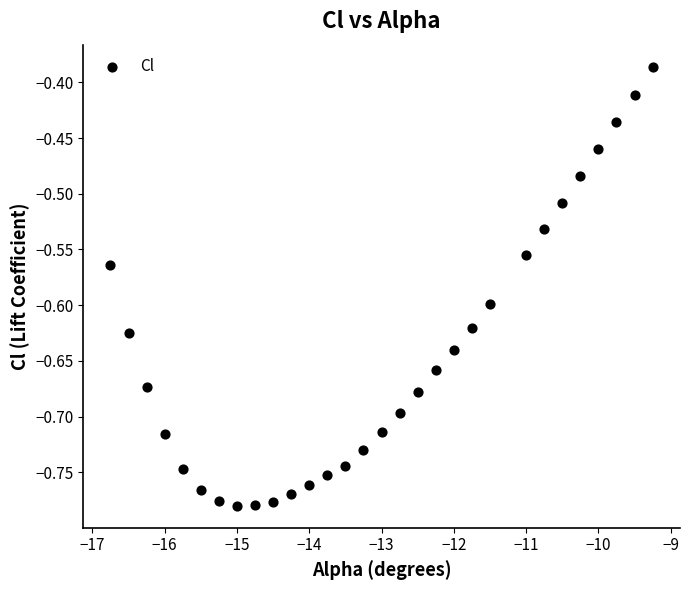

What is the range of X values (max minus min)?

7.5